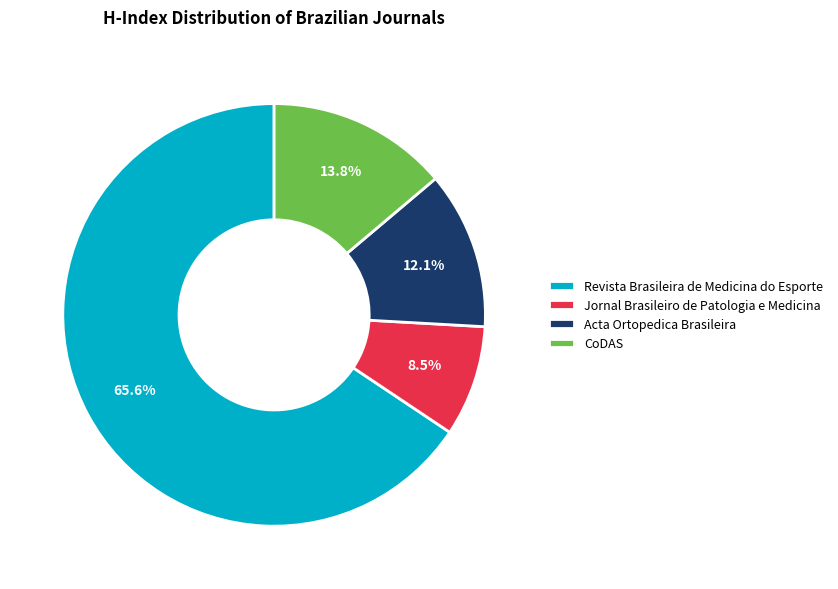

To the nearest percent, what is the combined percentage of CoDAS and Acta Ortopedica Brasileira?

26%